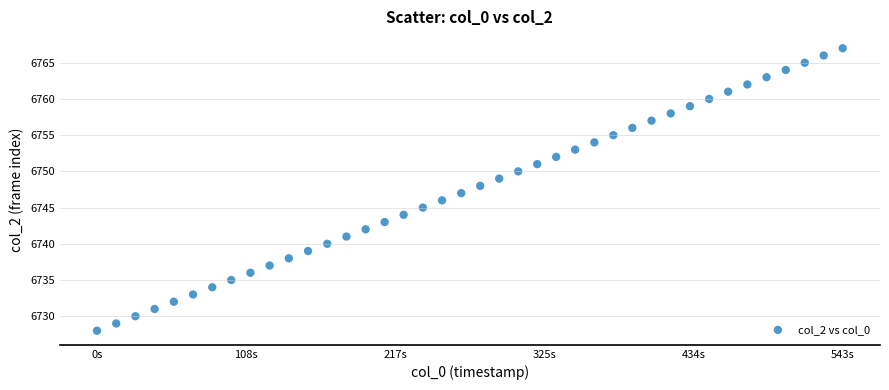

What is the range of Y values (max minus min)?

39